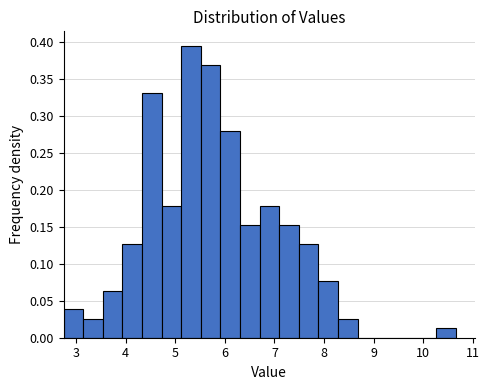

Read against the x-axis, roughly where is the centre of the tallest bar?

5.3